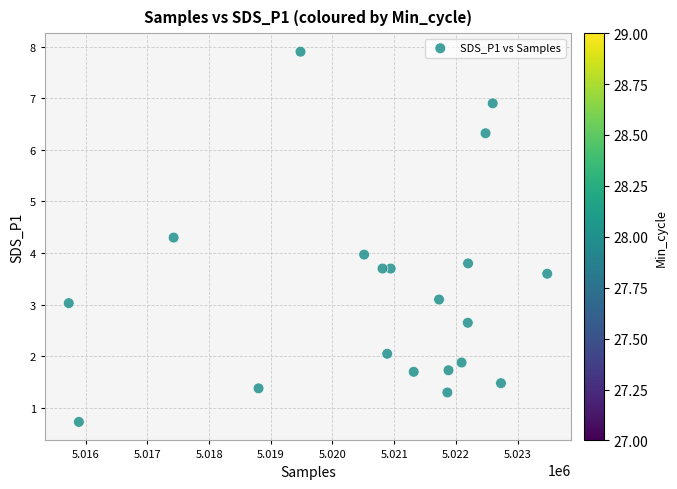

What is the range of Y values (max minus min)?

7.2